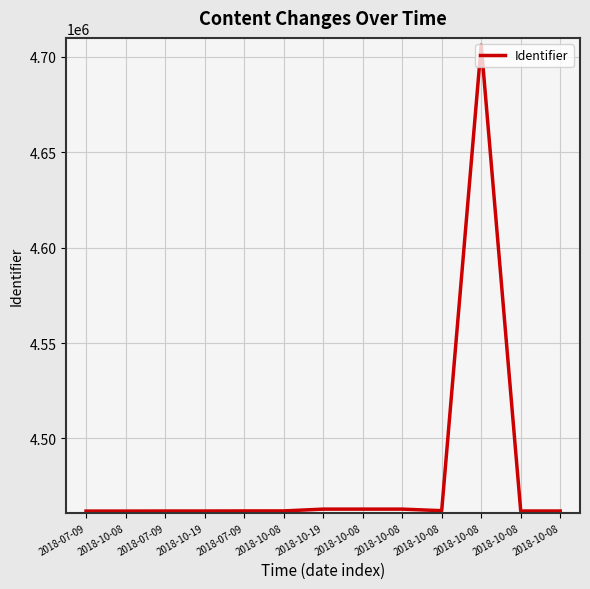

List the labels in order of value, largest first.

2018-10-08, 2018-10-08, 2018-10-08, 2018-10-19, 2018-10-08, 2018-10-08, 2018-07-09, 2018-10-08, 2018-10-08, 2018-10-19, 2018-07-09, 2018-10-08, 2018-07-09